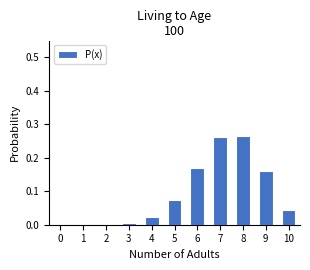

What is the sum of all values?

1.0